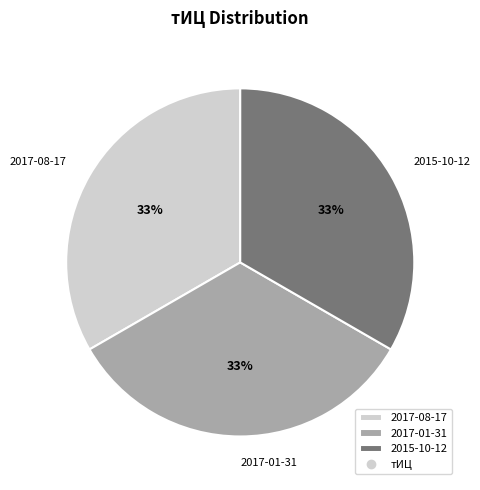

Is there any slice that represents more than half of the pie?

No